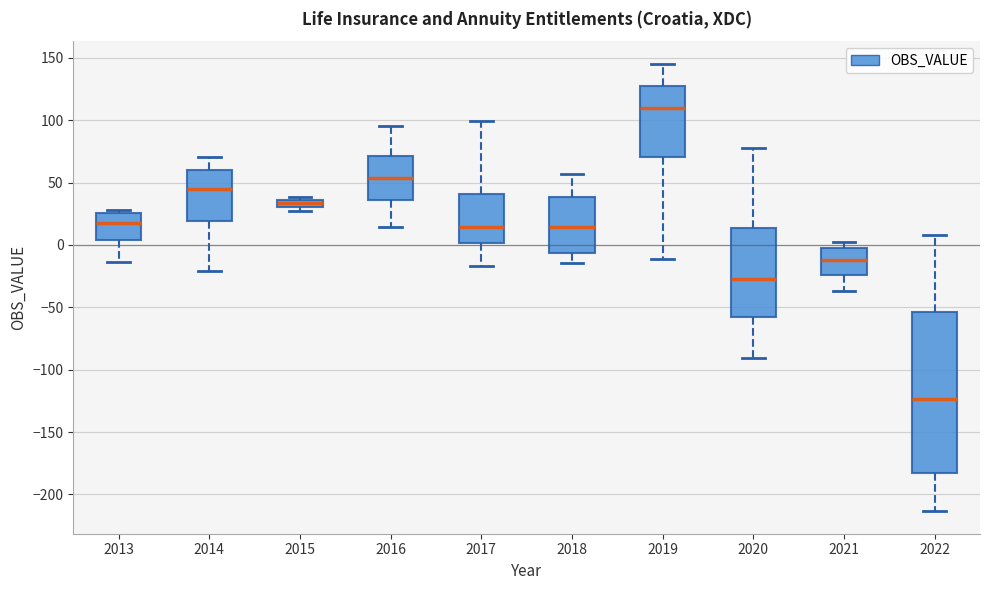

Where does the median line of the box at x = 2013 sit on the y-axis? The values are not printed on the chart, so give them approximately, as read against the axis.

20